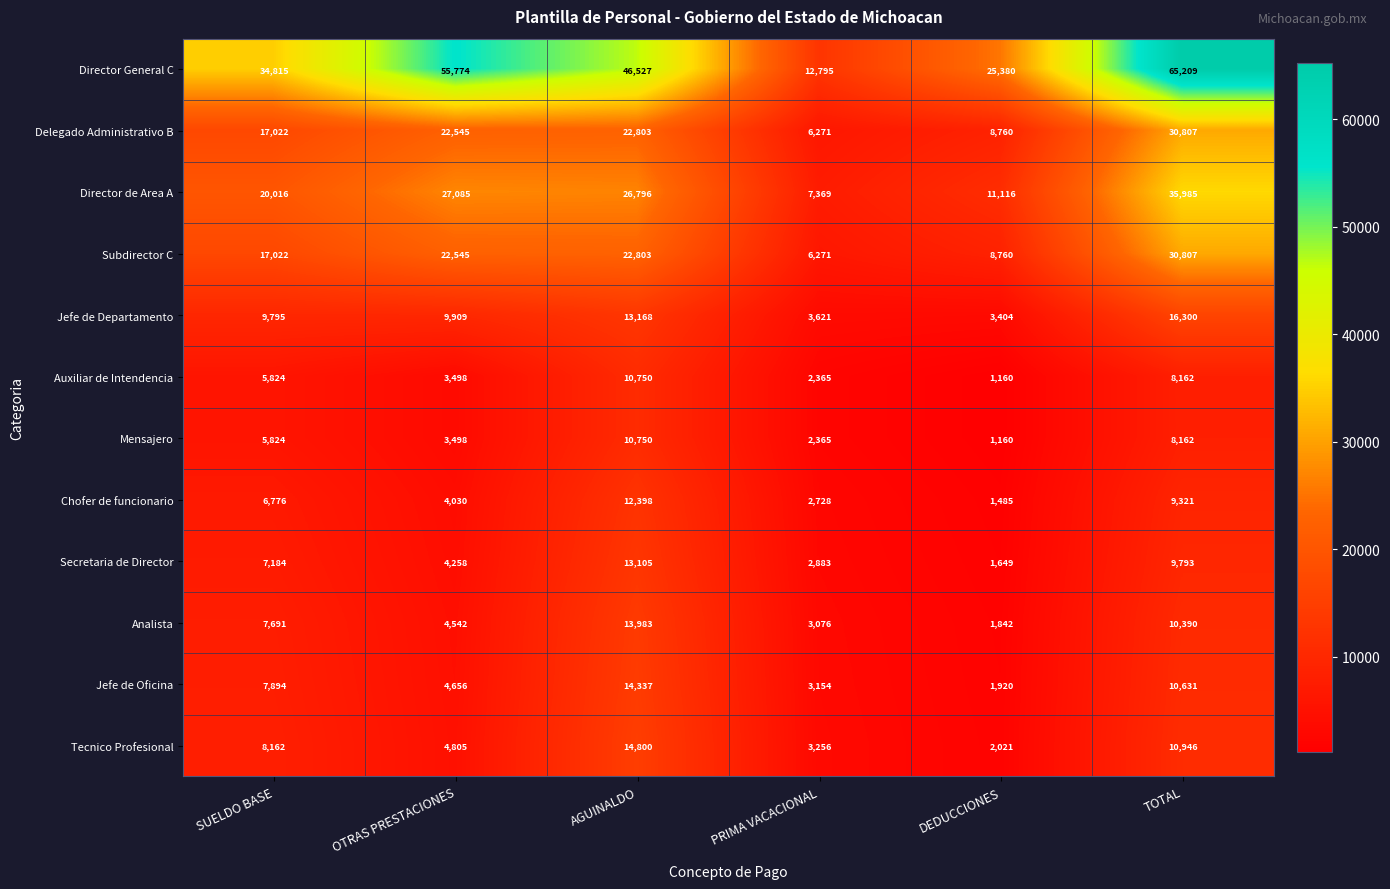

At which category does the chart reach its peak across all series?

TOTAL